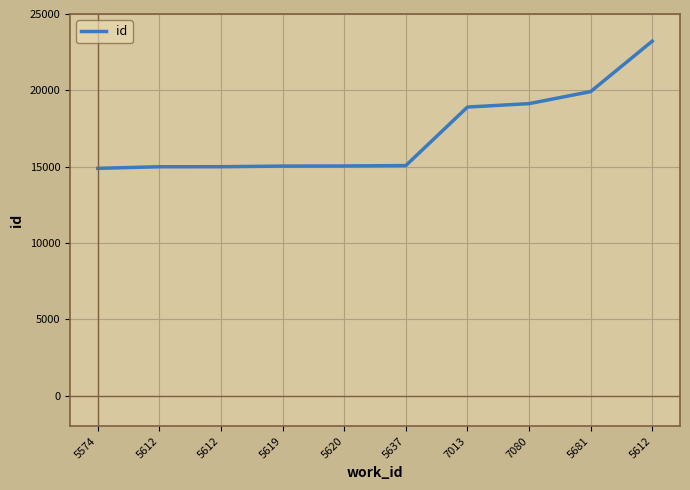

How many lines are shown in the chart?

1